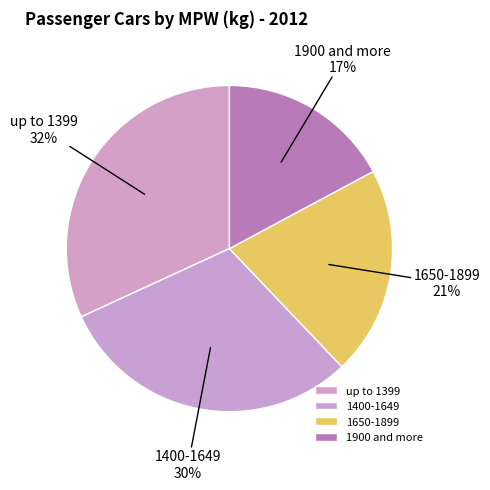

Is there any slice that represents more than half of the pie?

No